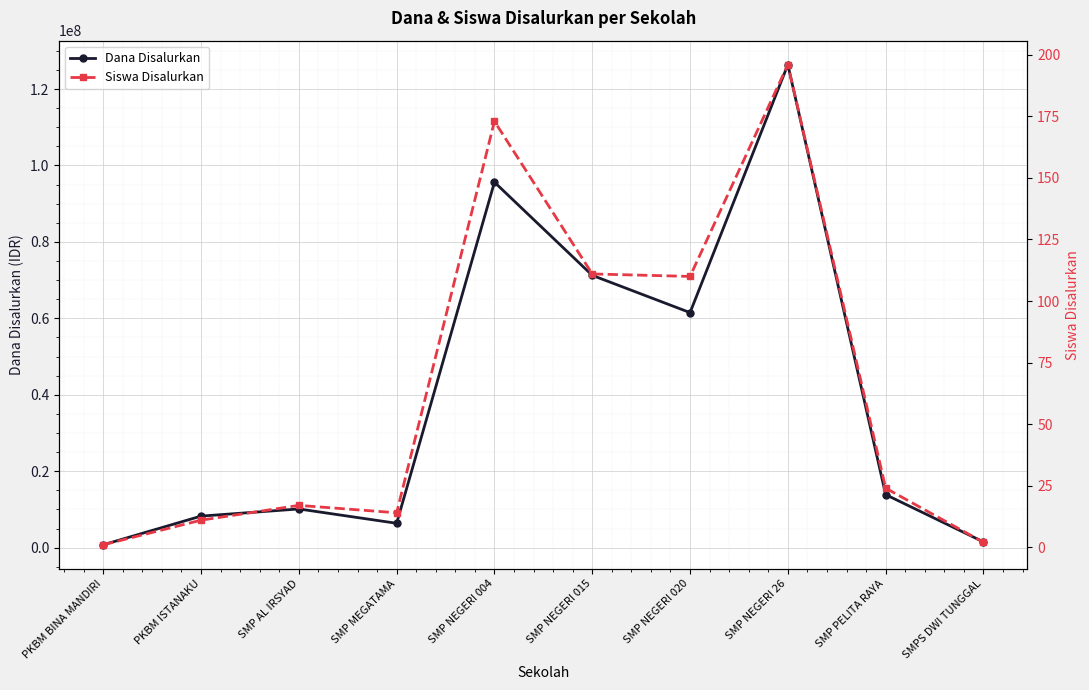

Between SMP NEGERI 020 and PKBM ISTANAKU, which is larger?

SMP NEGERI 020